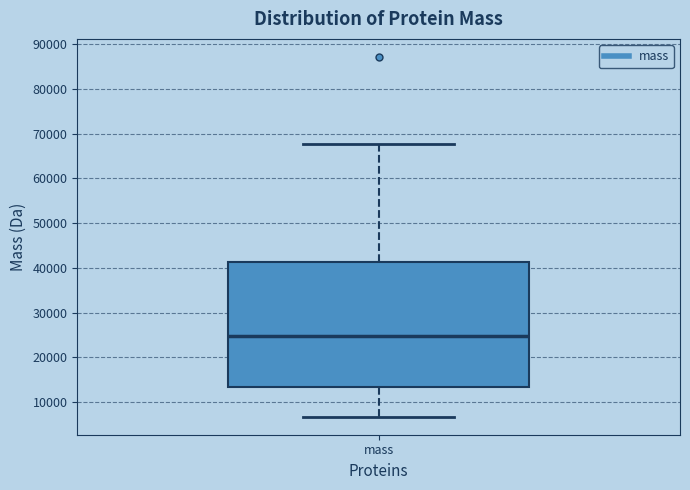

Read this box plot against the y-axis: the position of the median line, the range covered by the box, and the ends of both whiskers. The values are not printed on the chart, so give them approximately, as read against the axis.

median 25000, box 13000 to 41000, whiskers 7000 to 68000